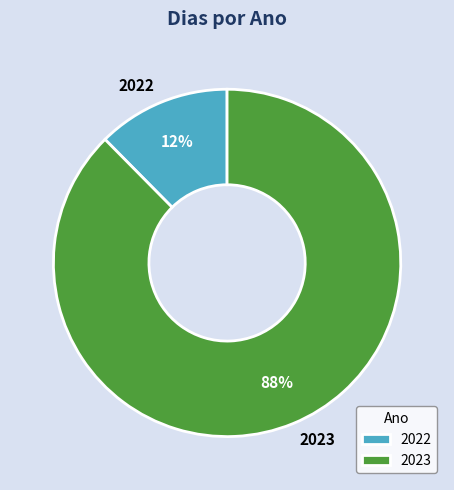

Count the number of slices in the pie.

2